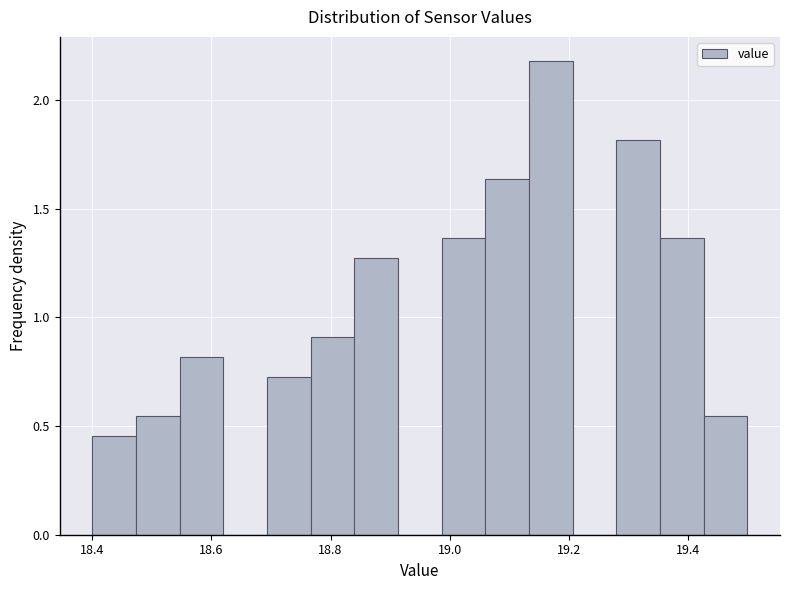

Read against the x-axis, roughly where is the centre of the tallest bar?

19.18